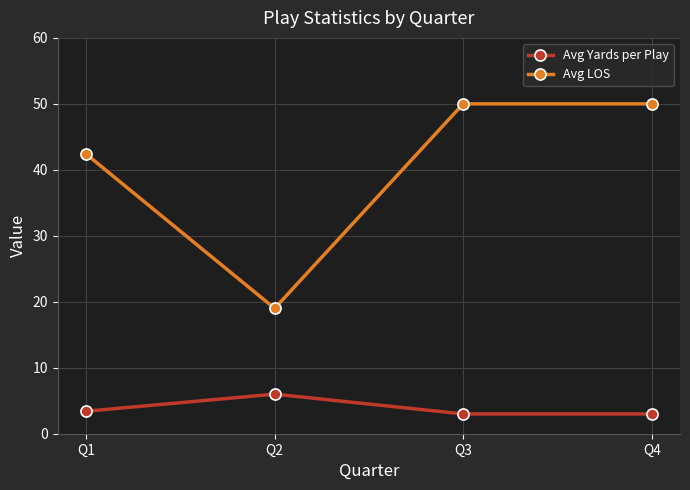

What is the maximum value shown in the chart?

50.0